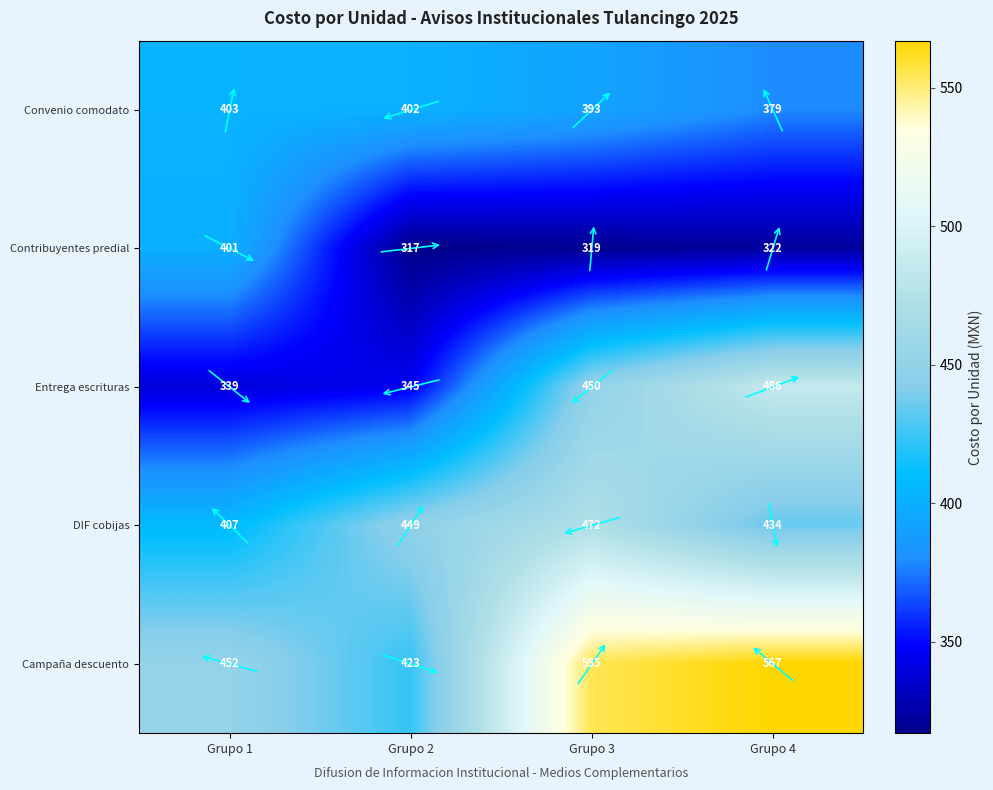

What is the sum of all Entrega escrituras values?

1620